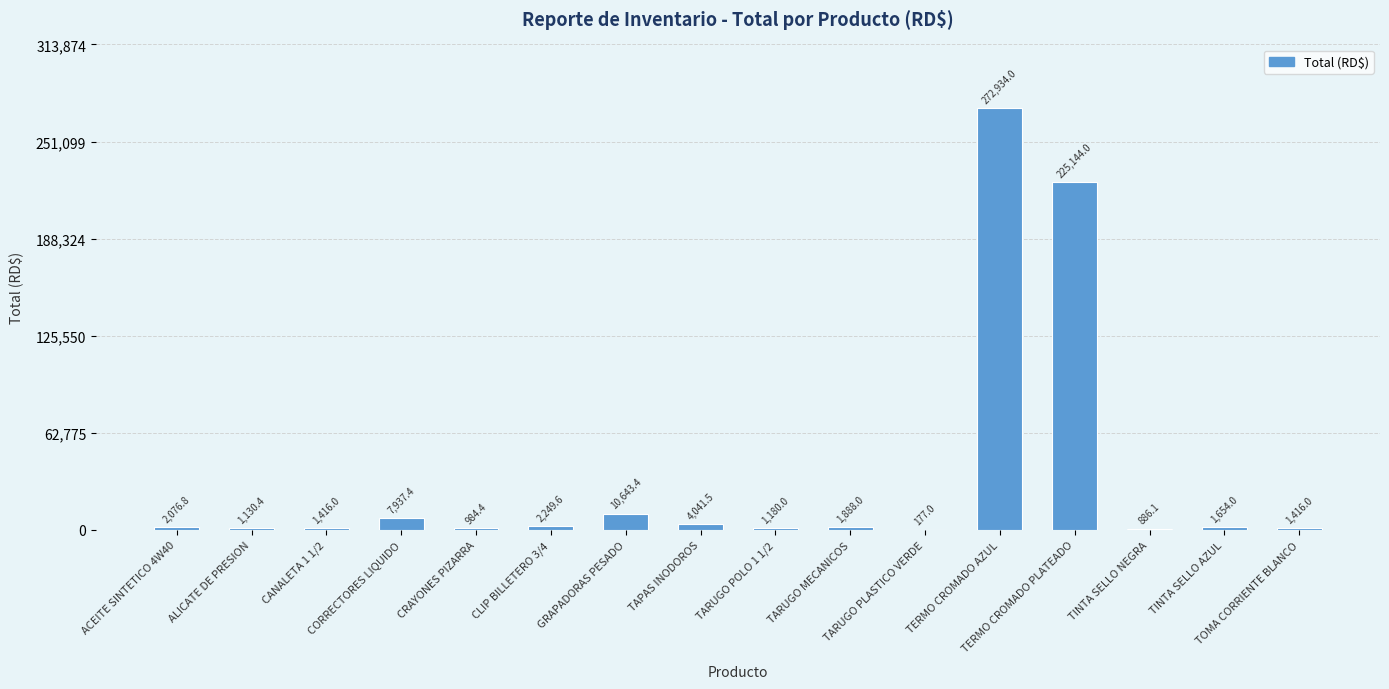

What is the sum of all values?

535758.5